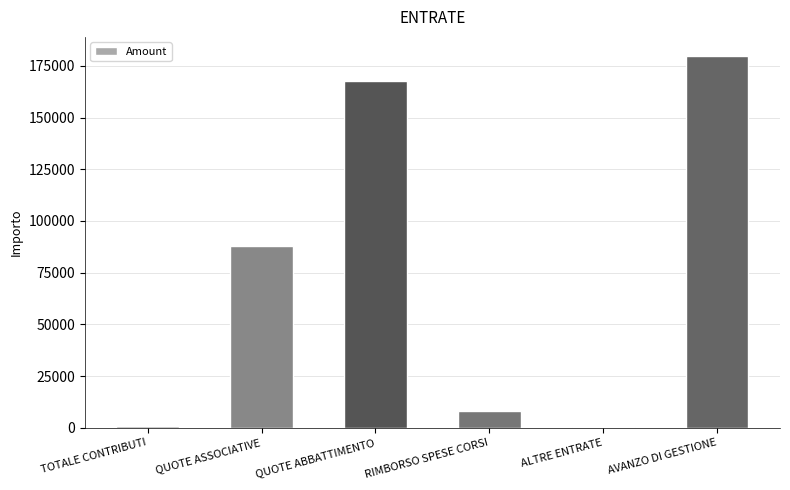

The chart shows a value of 42352 at AVANZO DI GESTIONE. True or false?

False